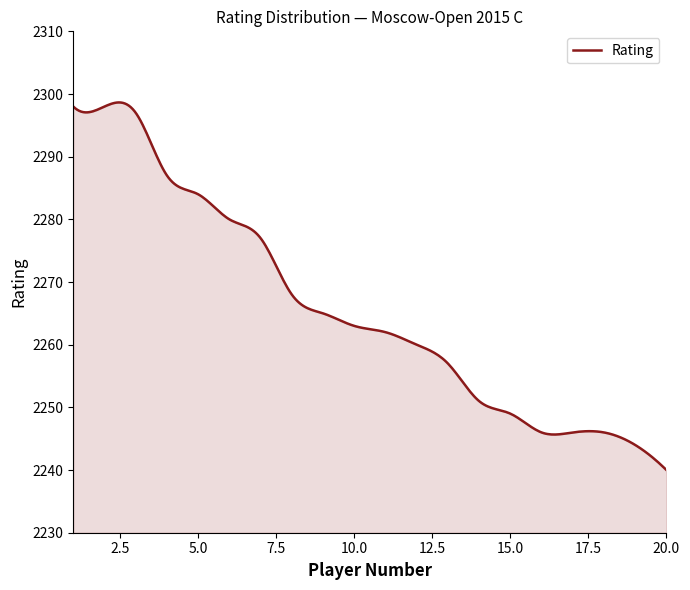

What is the greatest value displayed?

2298.7